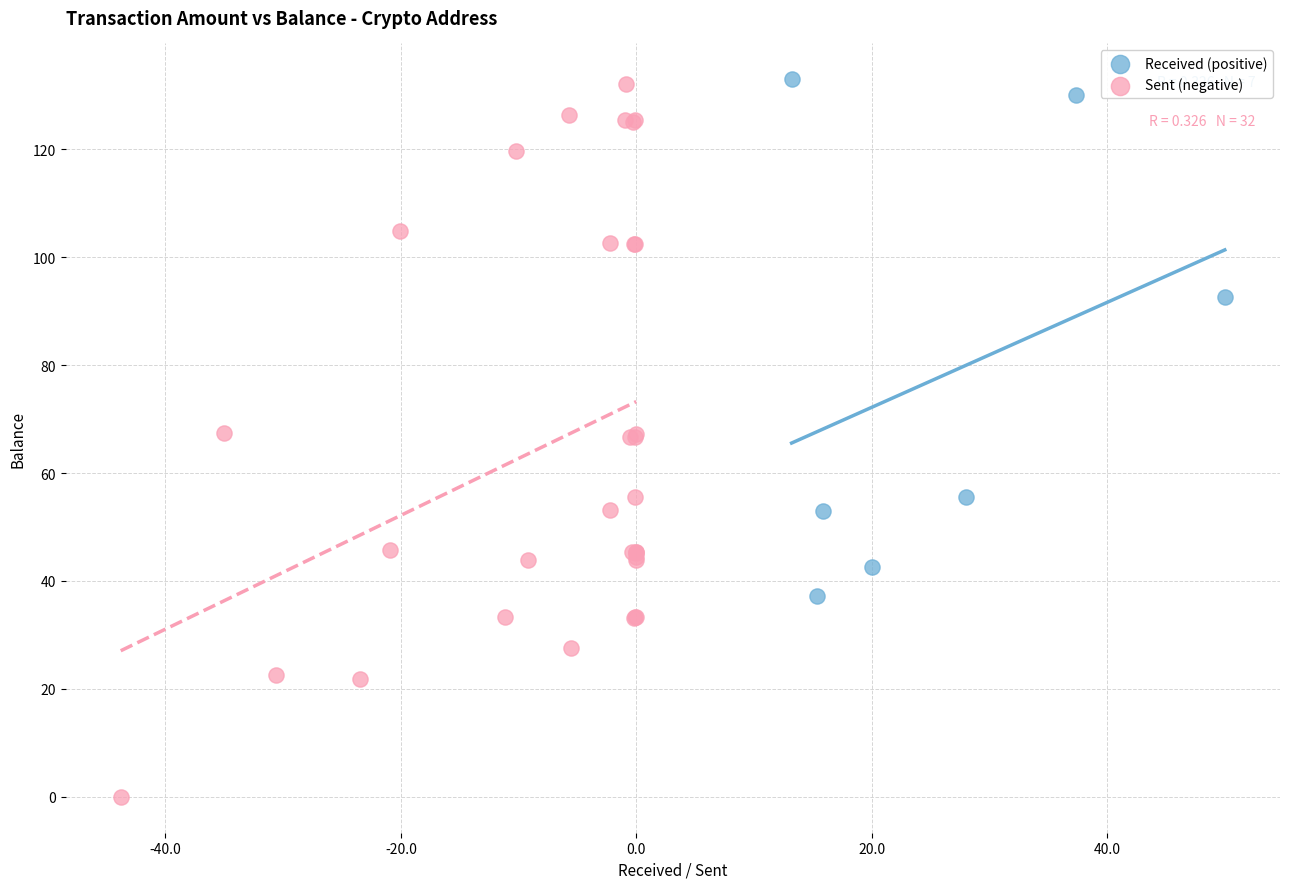

Which series has the largest Y range (max minus min)?

Sent (negative)